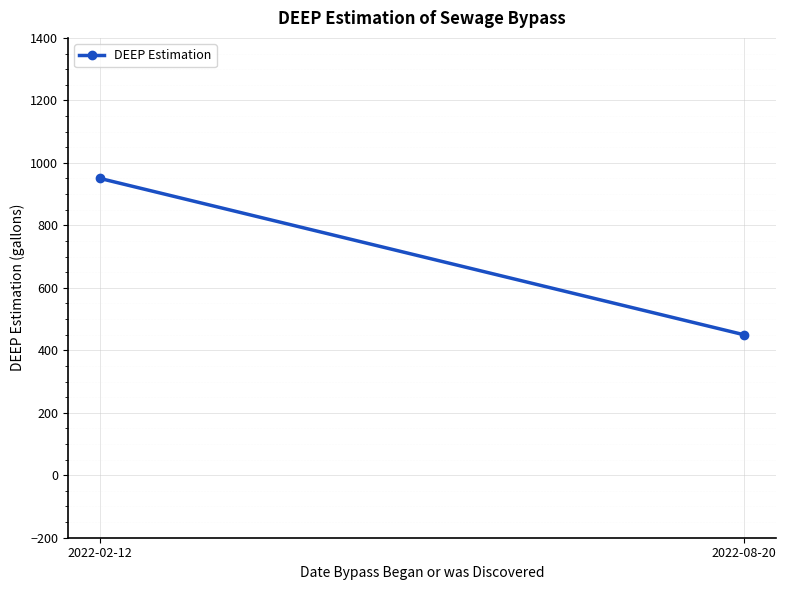

What is the change in value from 2022-02-12 to 2022-08-20?

-500